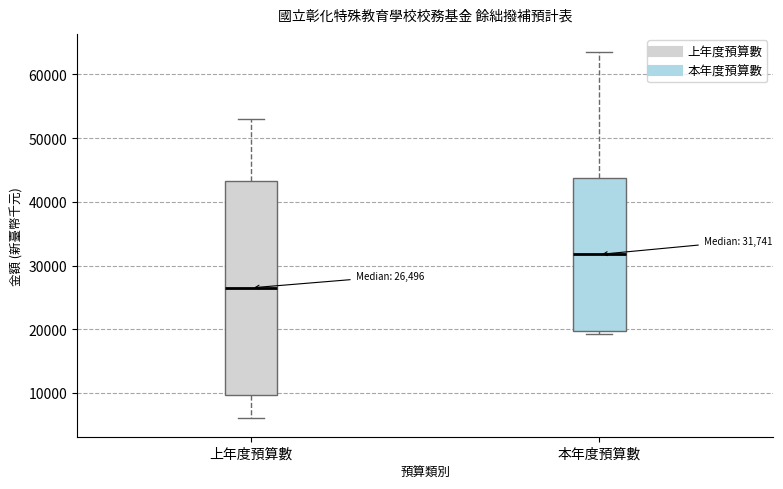

Which box has the lowest median line?

上年度預算數